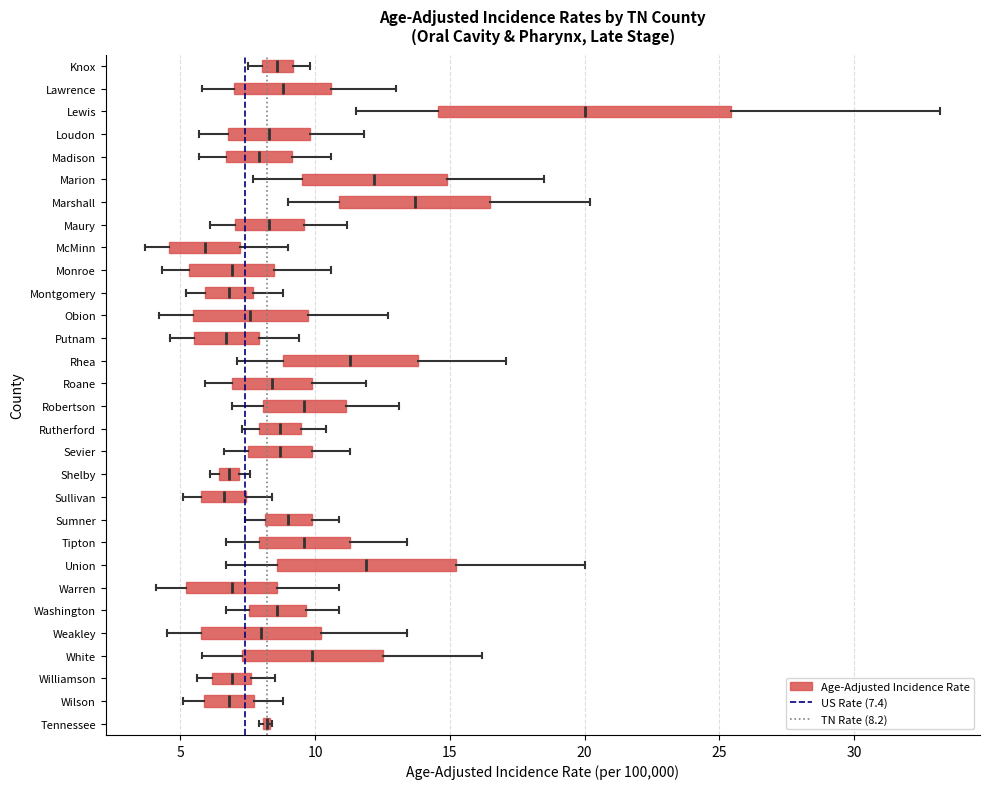

Which box is the widest, from its left edge to its right edge?

Lewis